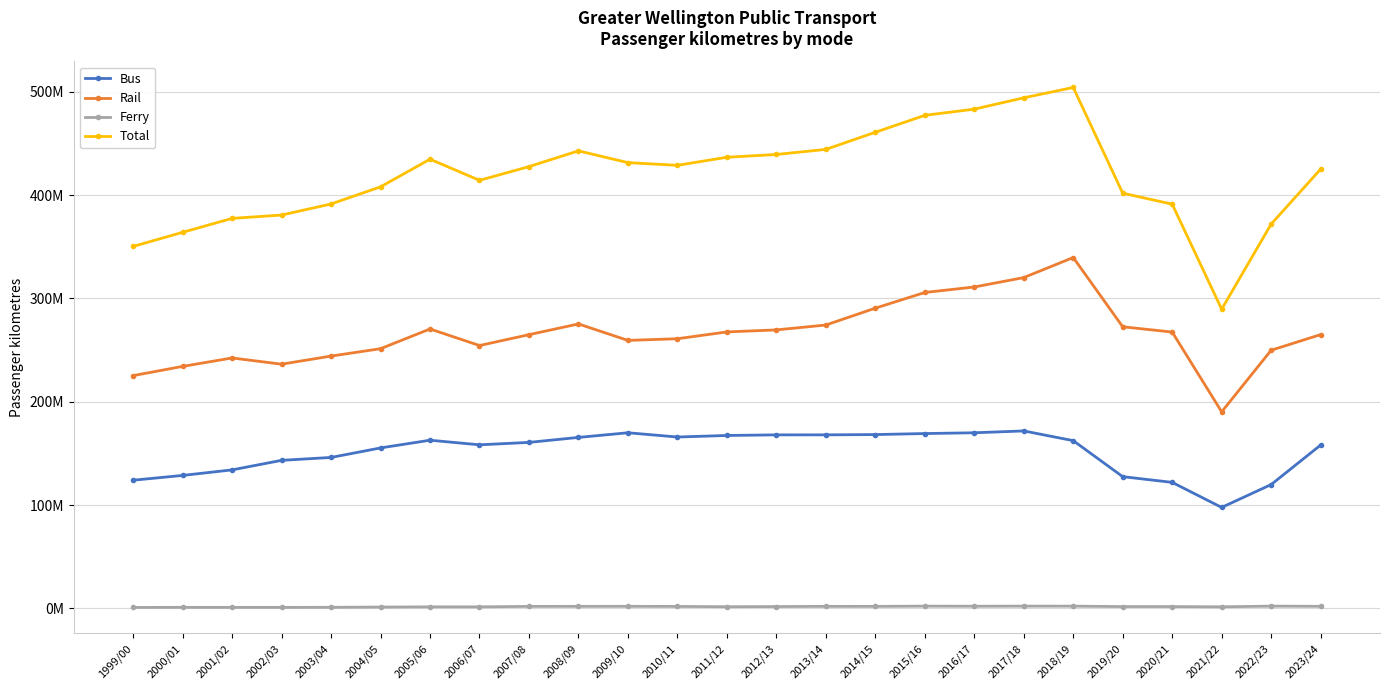

Rank the series by their average value, from lowest to highest.

Ferry, Bus, Rail, Total